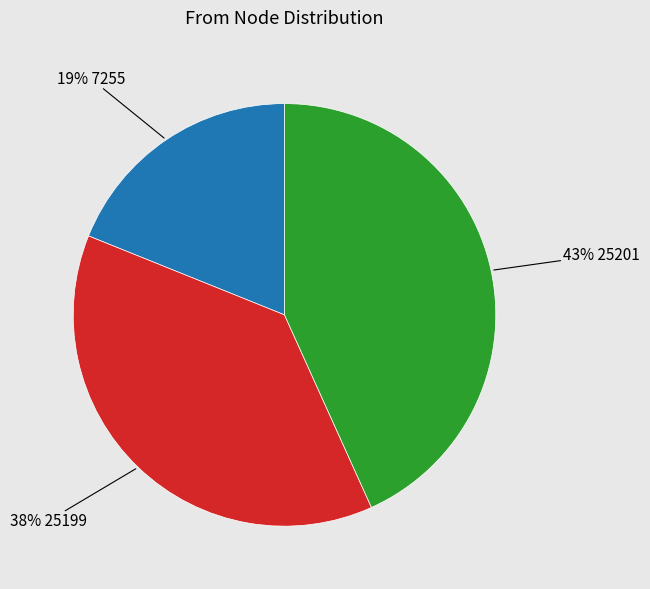

Does any single category account for the majority?

No